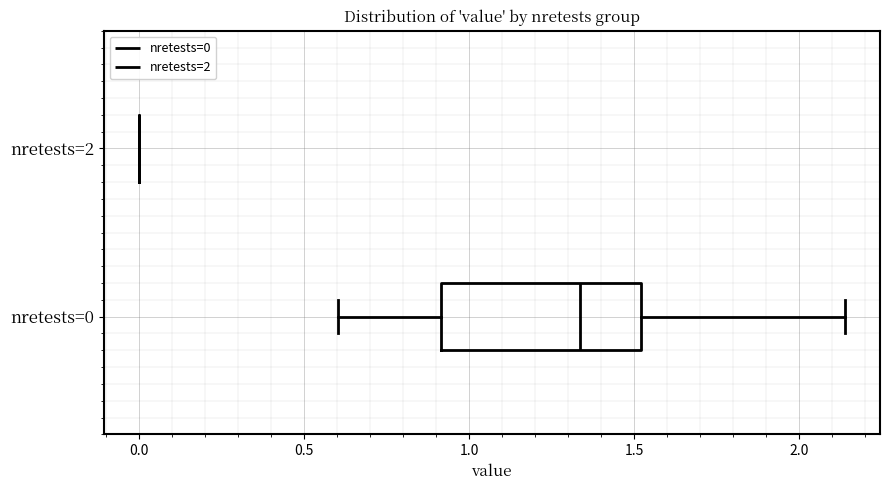

Where does the median line of the box for nretests=0 sit on the x-axis? The values are not printed on the chart, so give them approximately, as read against the axis.

1.35